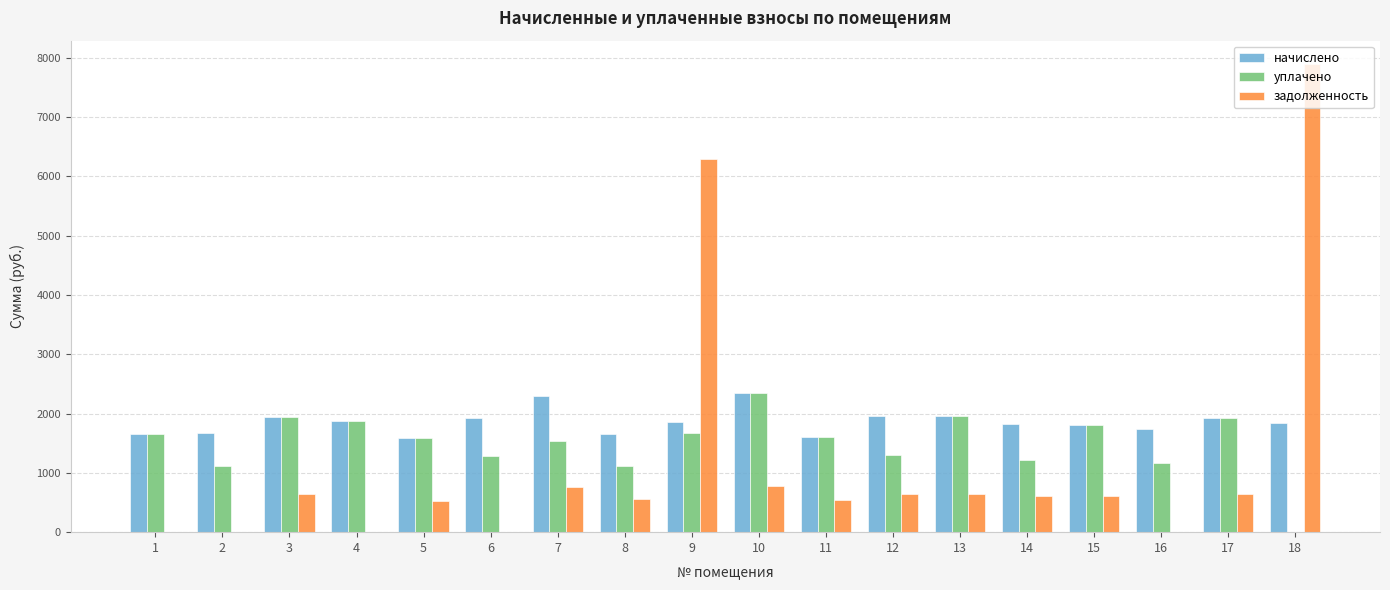

Read the уплачено value at 12.

1302.7